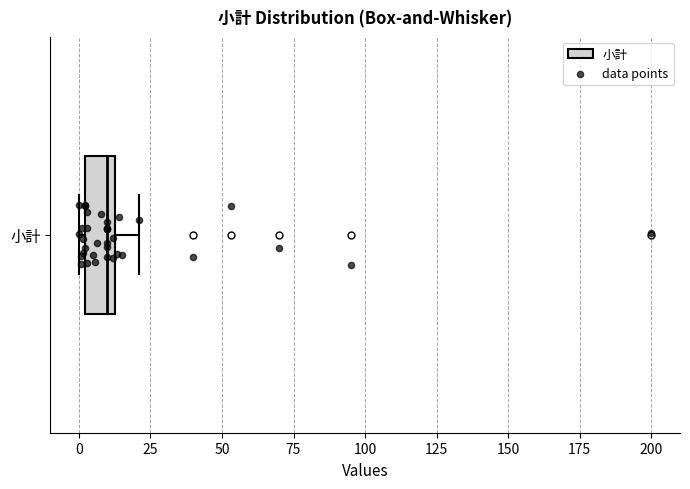

Transcribe this box plot: give where the median line is, the range the box spans, and where the two whiskers end, as read against the x-axis. The values are not printed on the chart, so give them approximately, as read against the axis.

median 10, box 0 to 15, whiskers 0 (just left of the box's left edge) to 20